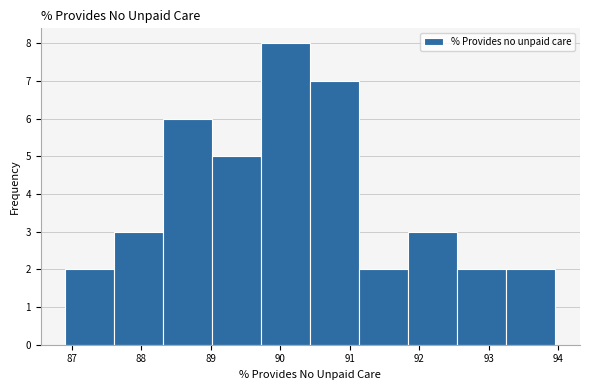

What is the height of the bar covering 88.3 to 89.0 on the x-axis? Neither the bar edges nor the heights are printed on the chart, so give them approximately, as read against the axes.

6